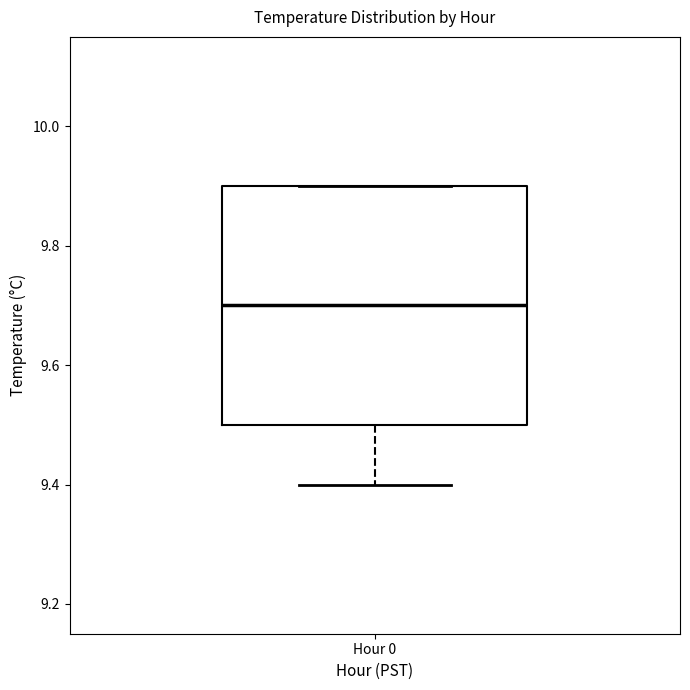

Read this box plot against the y-axis: the position of the median line, the range covered by the box, and the ends of both whiskers. The values are not printed on the chart, so give them approximately, as read against the axis.

median 9.7, box 9.5 to 9.9, whiskers 9.4 to 9.9